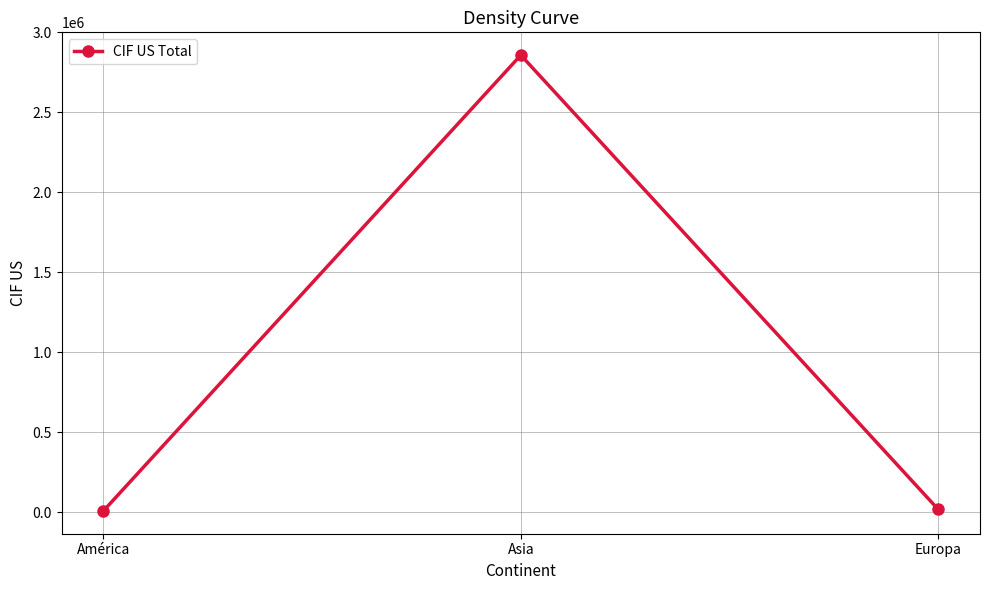

What is the smallest value displayed?

8756.3